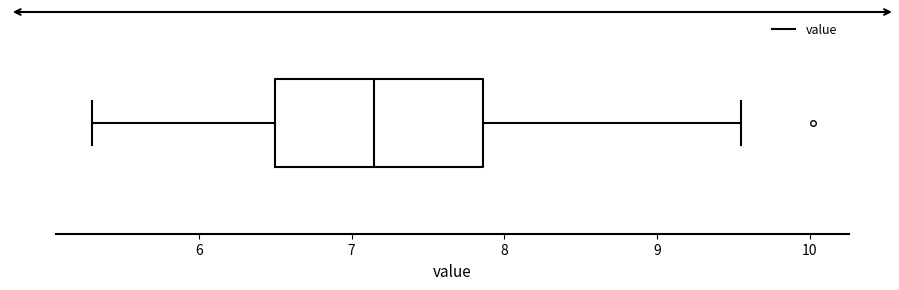

Read this box plot against the x-axis: the position of the median line, the range covered by the box, and the ends of both whiskers. The values are not printed on the chart, so give them approximately, as read against the axis.

median 7.2, box 6.5 to 7.9, whiskers 5.3 to 9.6